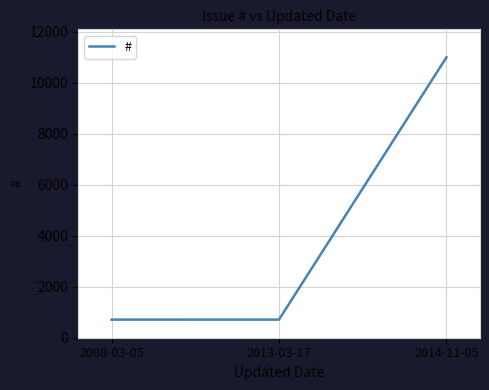

What is the ratio of the value at 2013-03-17 to the value at 2008-03-05?

1.0